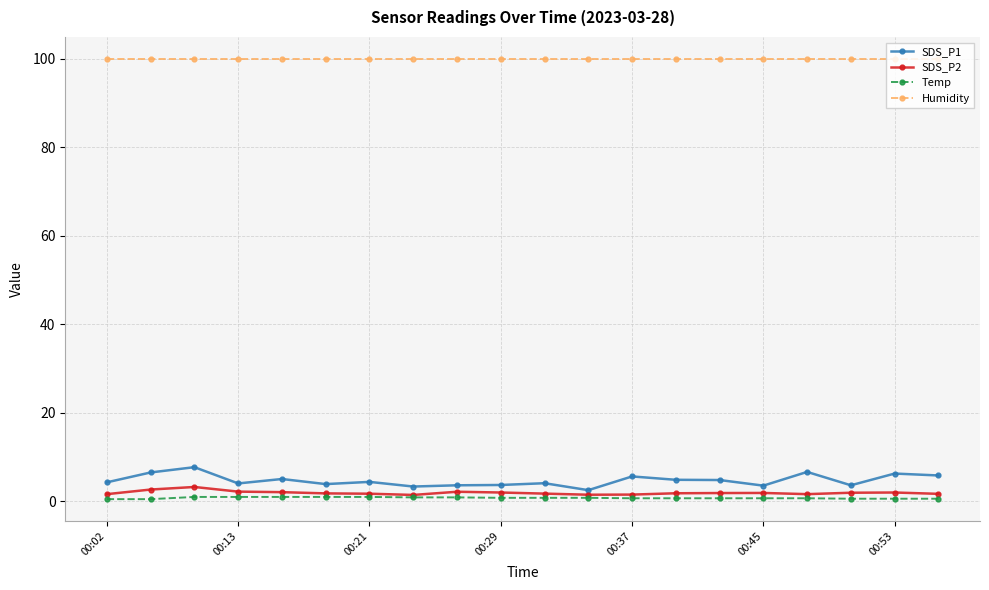

Which series has the largest total across all categories?

Humidity